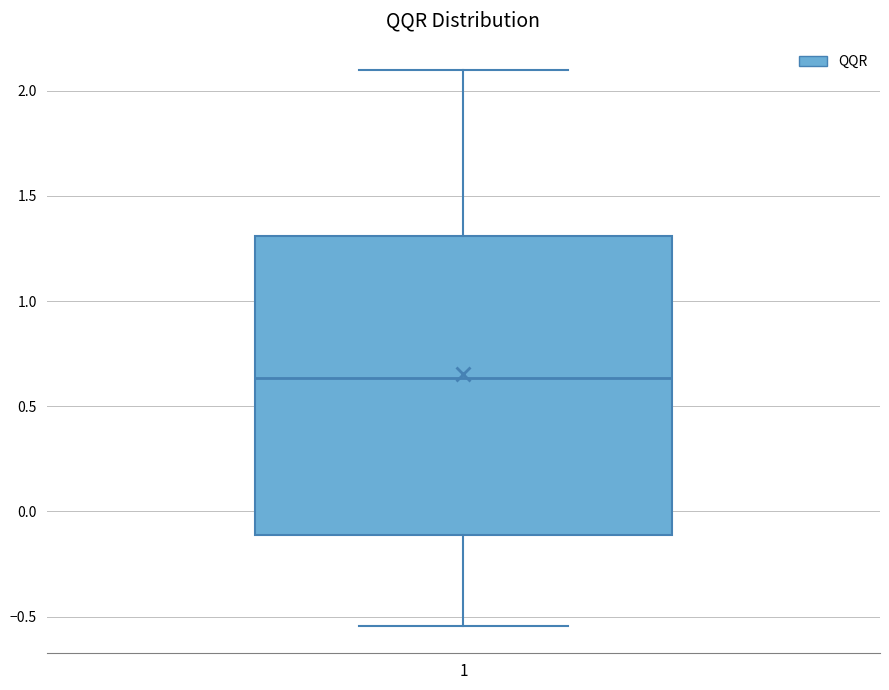

Where is the upper edge of the box at x = 1 on the y-axis? The values are not printed on the chart, so give them approximately, as read against the axis.

1.30